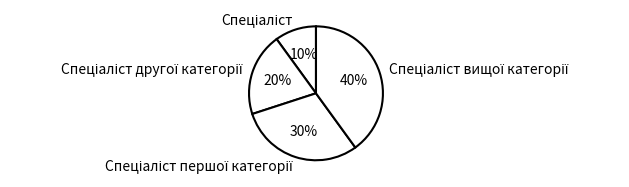

To the nearest percent, what is the average slice percentage?

25%